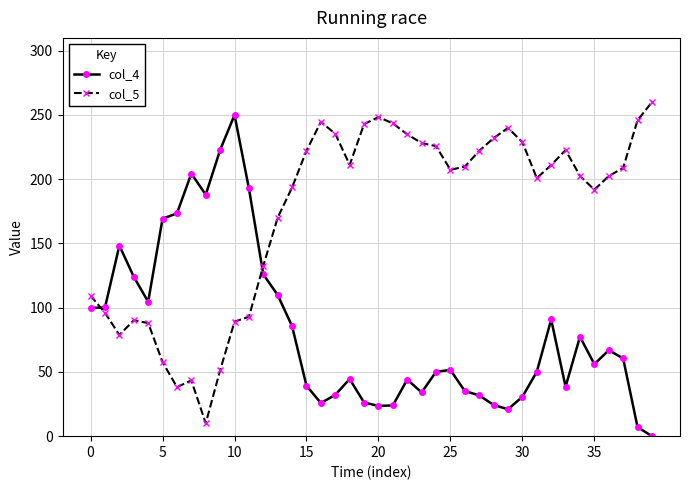

What is the value of the col_5 point at the 29th from the left?

232.0